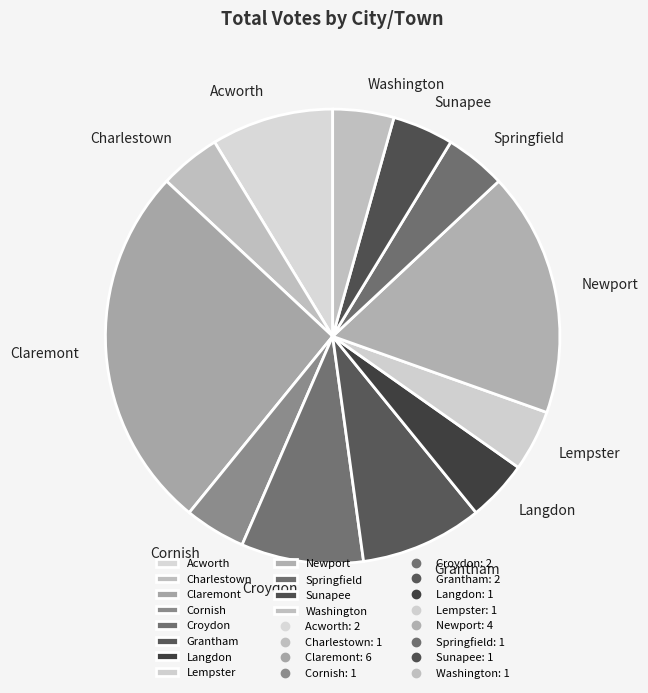

The Acworth slice represents 9% of the pie. True or false?

True